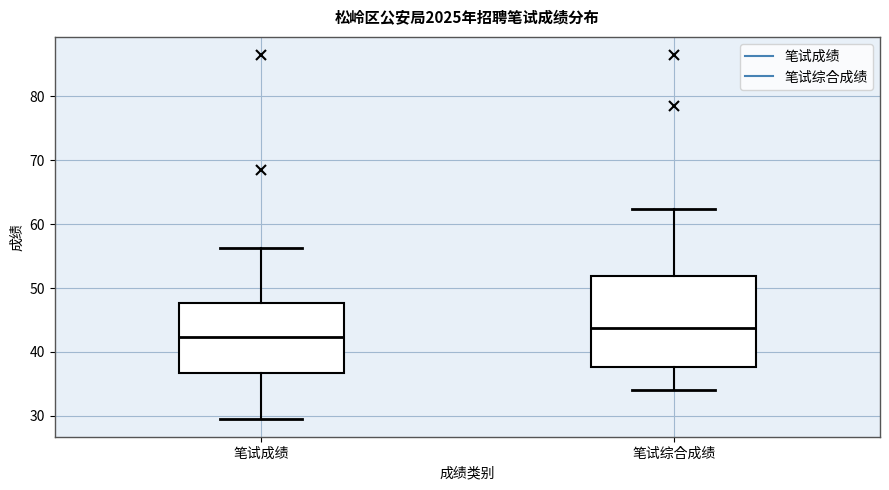

Which box is the tallest, from its lower edge to its upper edge?

笔试综合成绩